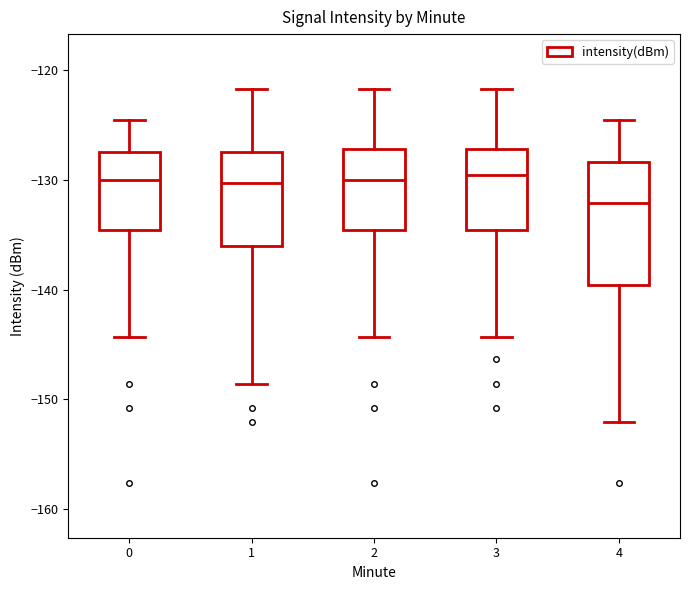

Where does the lower whisker of the box at x = 3 end on the y-axis? The values are not printed on the chart, so give them approximately, as read against the axis.

-144